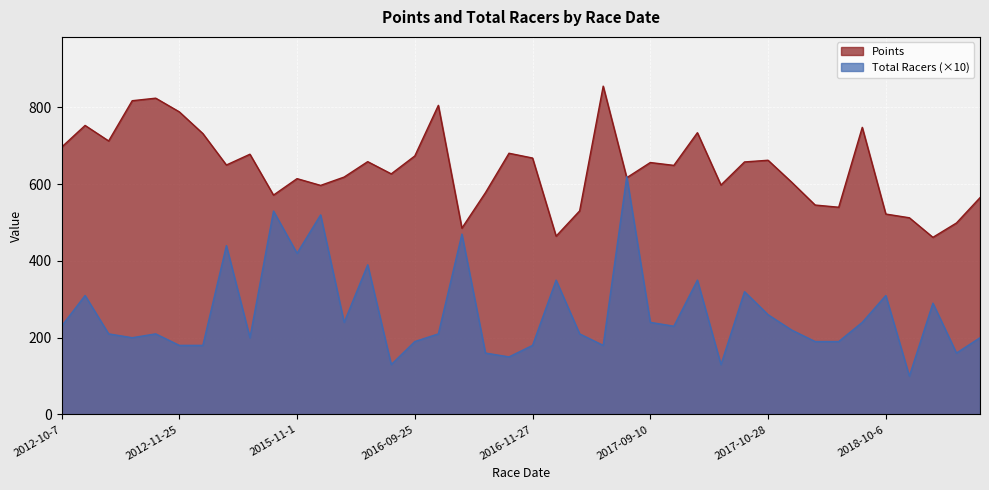

How many interior local peaks does the Points series have?

12